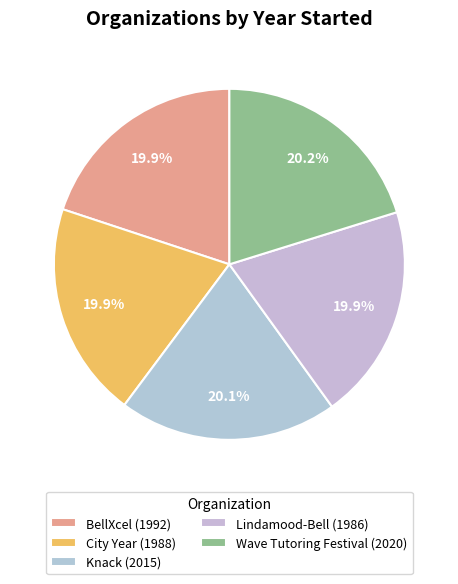

Which slice is the largest?

Wave Tutoring Festival